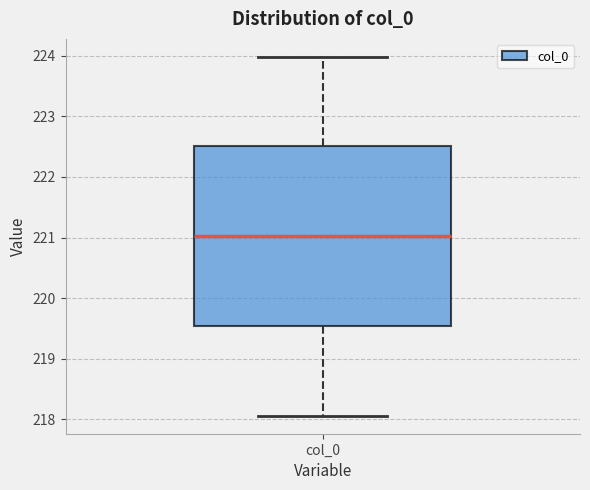

Where is the lower edge of the box for col_0 on the y-axis? The values are not printed on the chart, so give them approximately, as read against the axis.

219.5